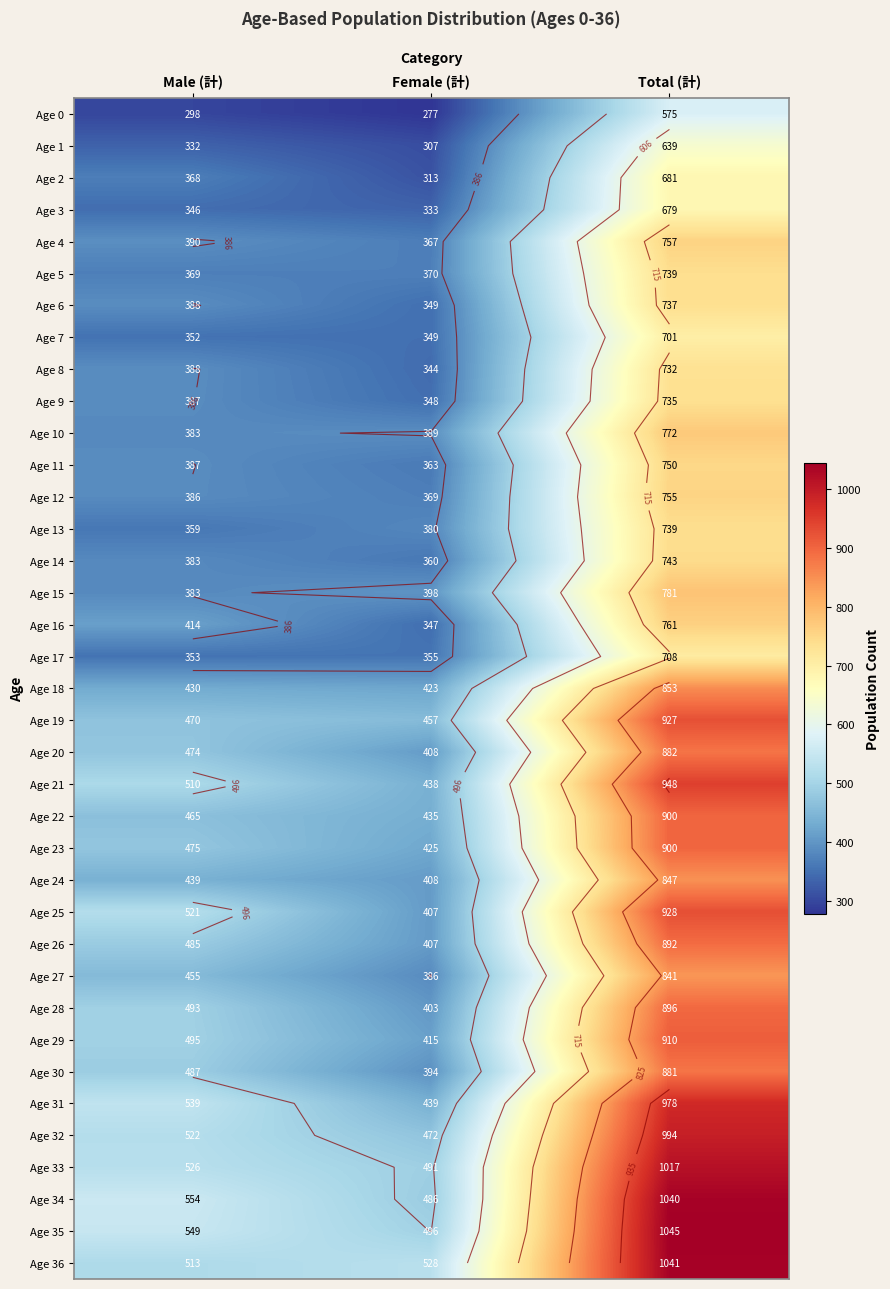

What value does the Age 35 series have at Female (計)?

496